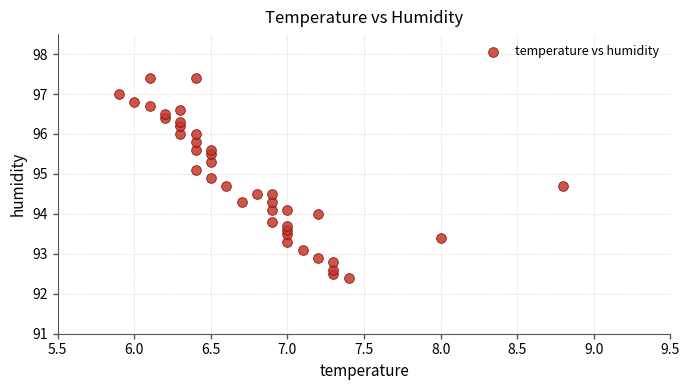

What is the range of X values (max minus min)?

2.9